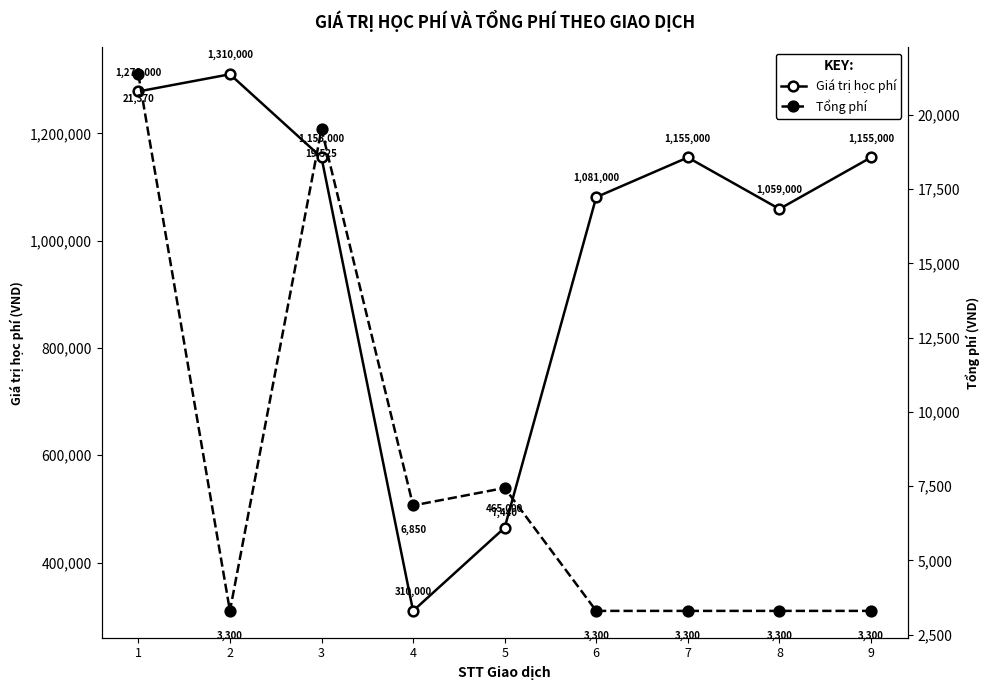

Between 4 and 6, which series saw the biggest shift?

Giá trị học phí